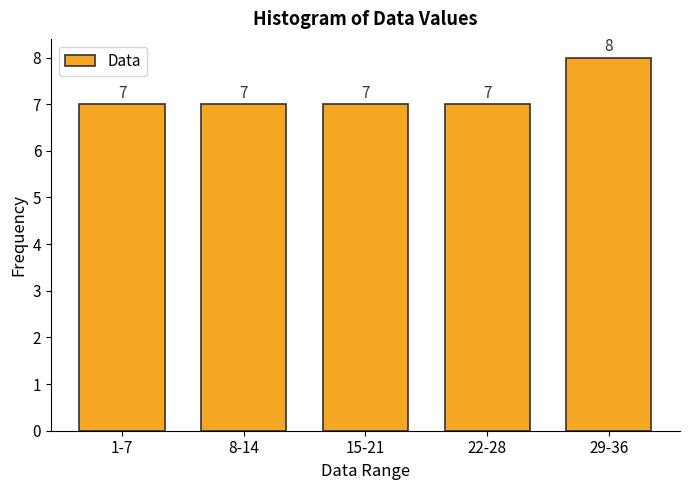

Reading left to right, transcribe all the data shown in this chart.

1-7=7	8-14=7	15-21=7	22-28=7	29-36=8